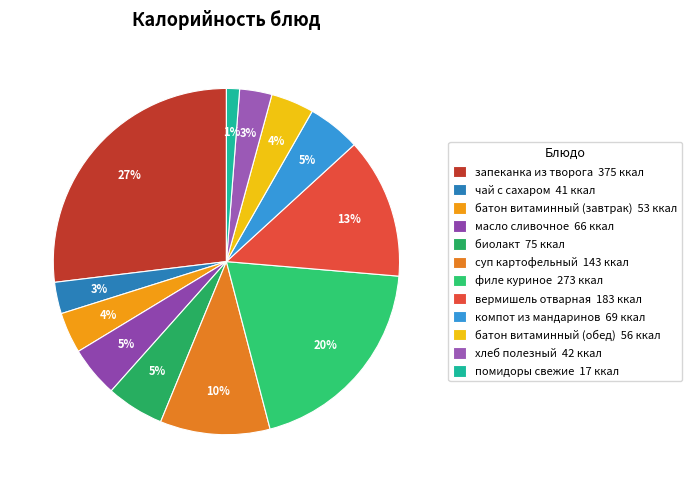

To the nearest percent, what portion does запеканка из творога represent?

27%